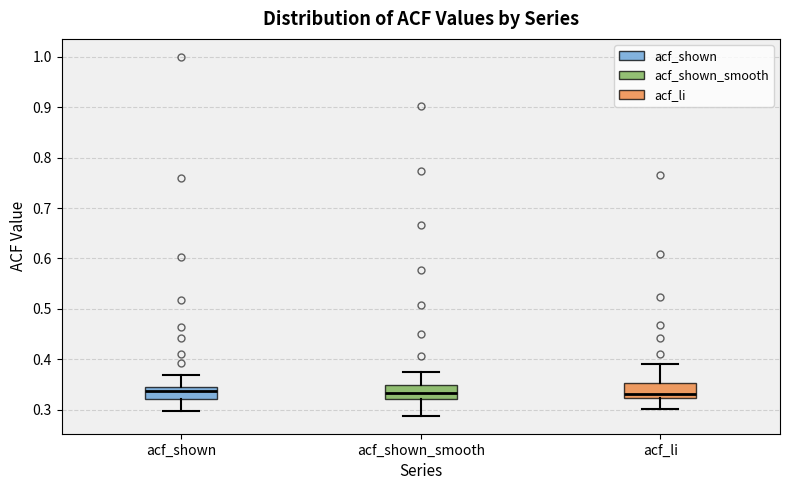

Reading left to right, transcribe this box plot: for each box, give where its median line is, the range the box spans, and where its two whiskers end, as read against the y-axis. The values are not printed on the chart, so give them approximately, as read against the axis.

acf_shown: median 0.34 (inside the box), box 0.32 to 0.34, whiskers 0.30 to 0.37
acf_shown_smooth: median 0.33, box 0.32 to 0.35, whiskers 0.29 to 0.37
acf_li: median 0.33, box 0.32 to 0.35, whiskers 0.30 to 0.39